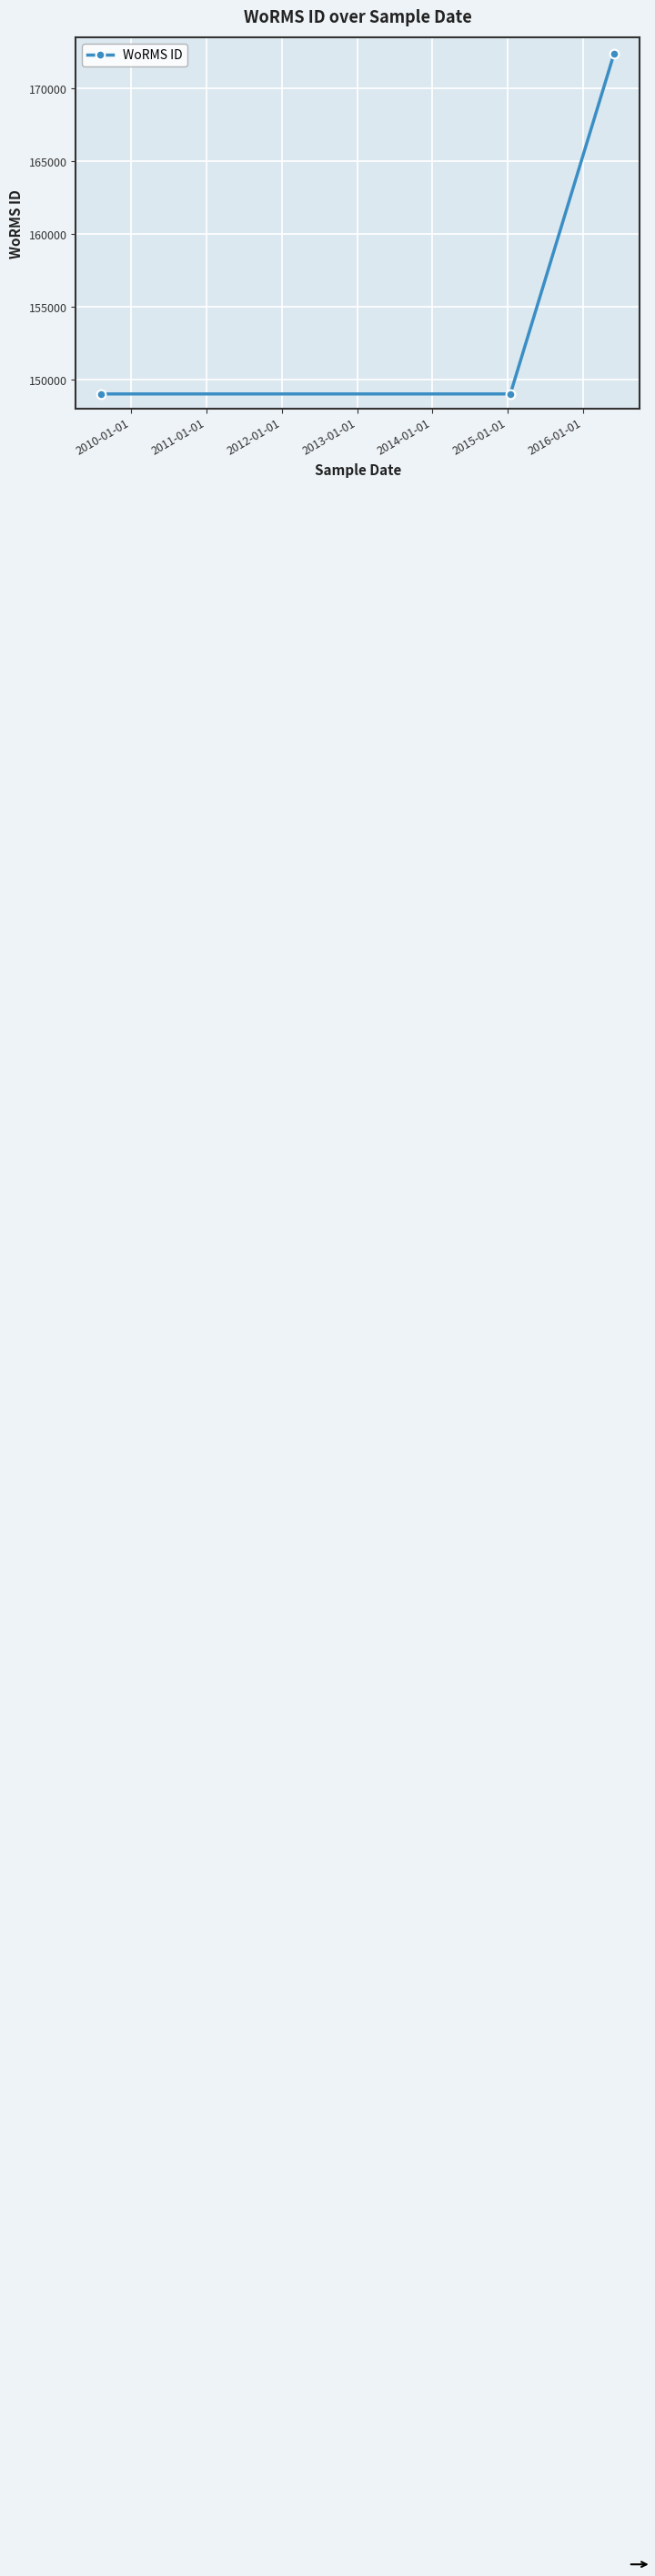

Reading left to right, extract all data points from this chart.

149028	149028	172419